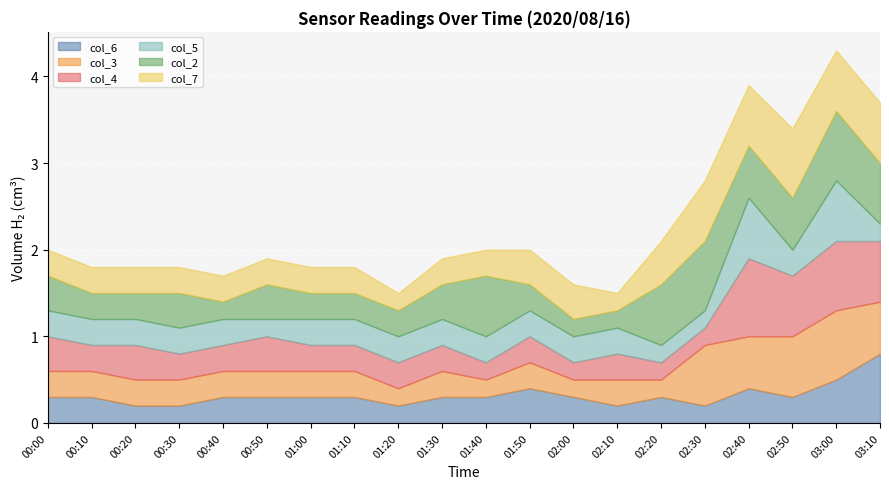

What is the sum of all col_5 values?

6.4